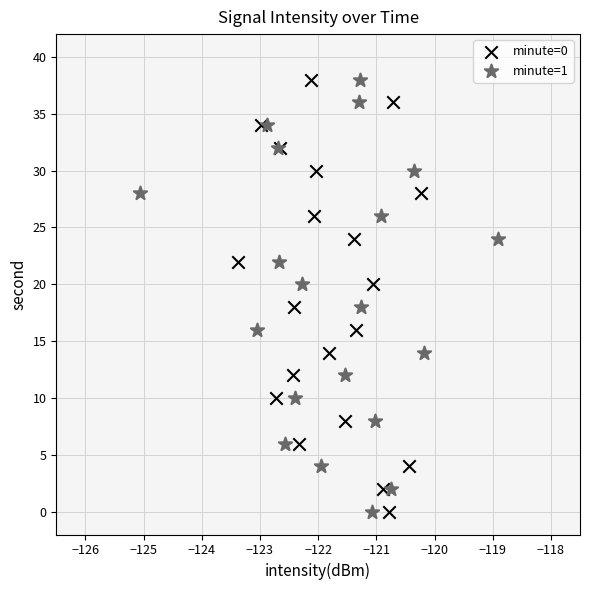

What are all the series names shown in the legend?

minute=0, minute=1